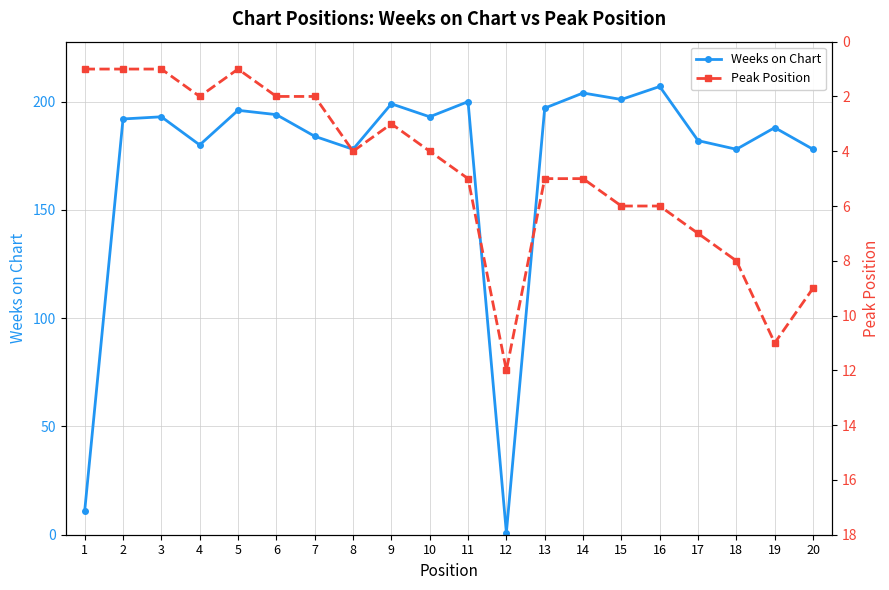

True or false: Weeks on Chart has more than 2 interior local peaks.

True